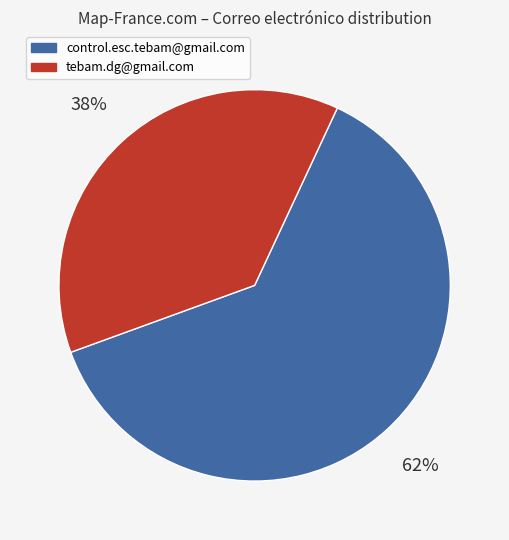

To the nearest percent, what is the average slice percentage?

50%